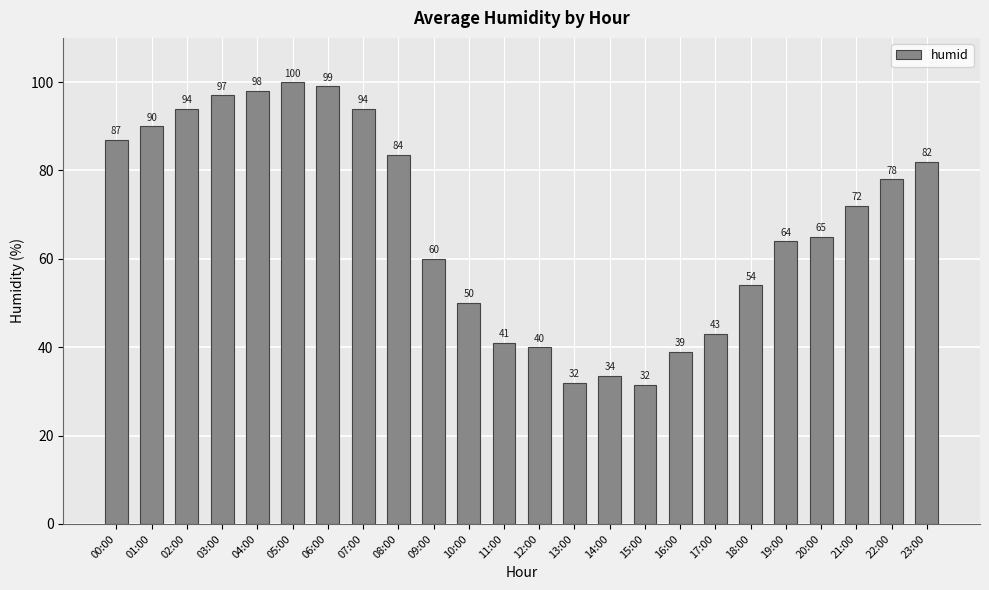

What is the difference between the values at 00:00 and 07:00?

7.0